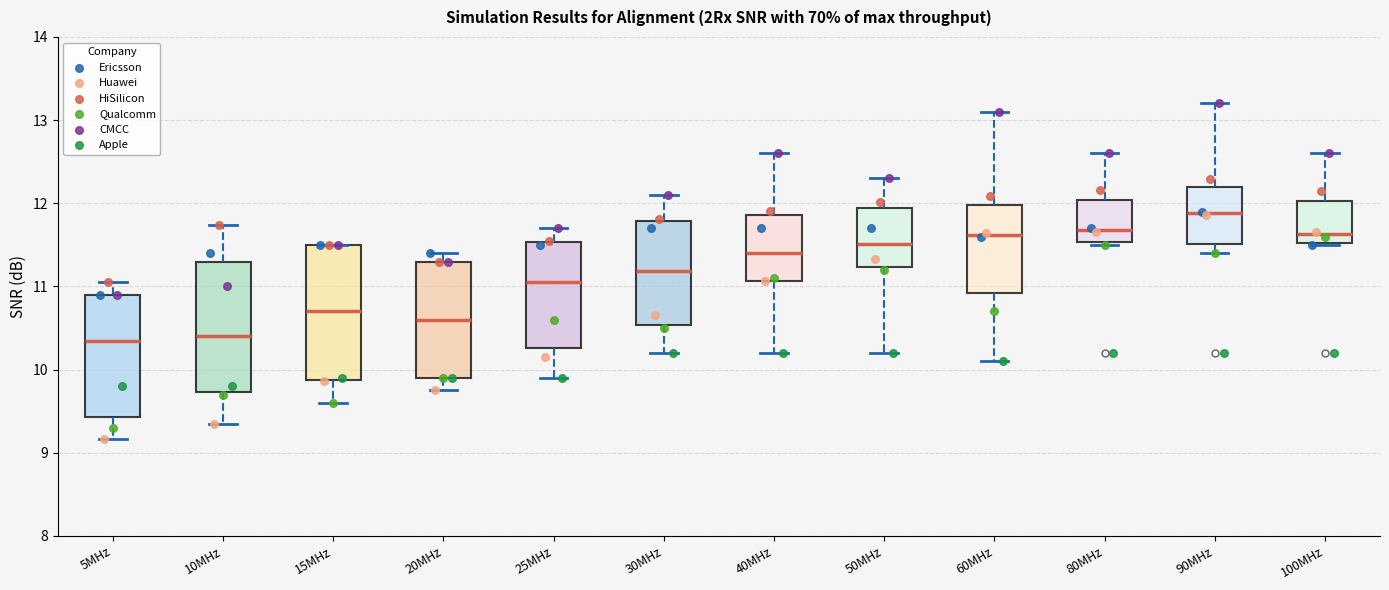

Reading left to right, transcribe this box plot: for each box, give where its median line is, the range the box spans, and where its two whiskers end, as read against the y-axis. The values are not printed on the chart, so give them approximately, as read against the axis.

5MHz: median 10.4, box 9.4 to 10.9, whiskers 9.2 to 11.1
10MHz: median 10.4, box 9.7 to 11.3, whiskers 9.4 to 11.7
15MHz: median 10.7, box 9.9 to 11.5, whiskers 9.6 to 11.5
20MHz: median 10.6, box 9.9 to 11.3, whiskers 9.8 to 11.4
25MHz: median 11.1, box 10.3 to 11.5, whiskers 9.9 to 11.7
30MHz: median 11.2, box 10.5 to 11.8, whiskers 10.2 to 12.1
40MHz: median 11.4, box 11.1 to 11.9, whiskers 10.2 to 12.6
50MHz: median 11.5, box 11.2 to 11.9, whiskers 10.2 to 12.3
60MHz: median 11.6, box 10.9 to 12.0, whiskers 10.1 to 13.1
80MHz: median 11.7, box 11.5 to 12.0, whiskers 11.5 (just below the box's lower edge) to 12.6
90MHz: median 11.9, box 11.5 to 12.2, whiskers 11.4 to 13.2
100MHz: median 11.6, box 11.5 to 12.0, whiskers 11.5 to 12.6